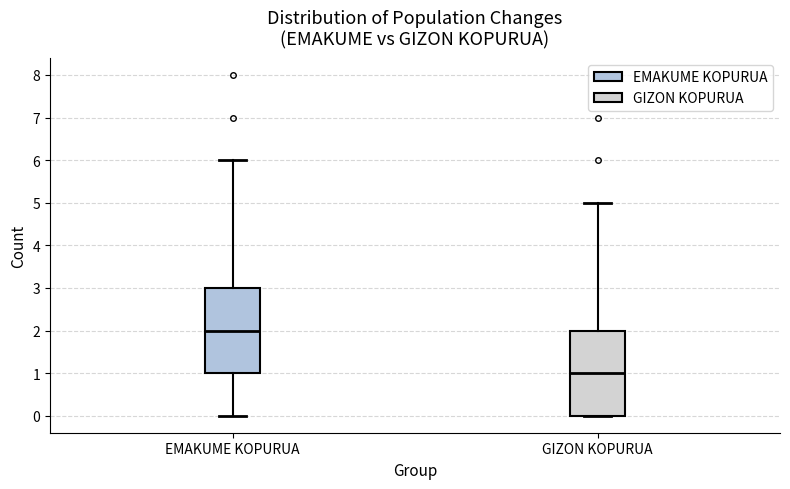

Reading left to right, read every box against the y-axis: the position of its median line, the range the box covers, and the ends of its whiskers. The values are not printed on the chart, so give them approximately, as read against the axis.

EMAKUME KOPURUA: median 2, box 1 to 3, whiskers 0 to 6
GIZON KOPURUA: median 1, box 0 to 2, whiskers 0 to 5